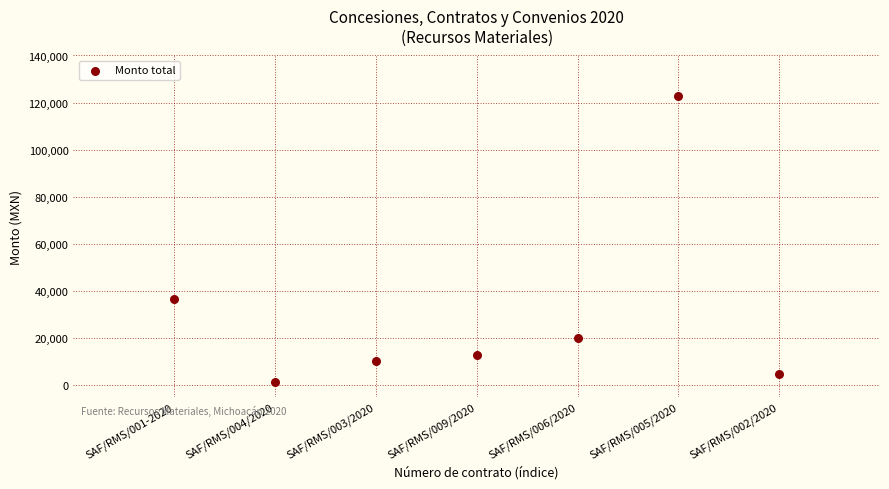

What is the average X value?

4.0